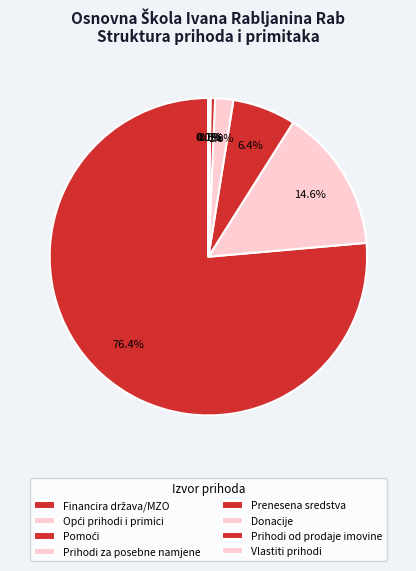

Which has a higher value, Opći prihodi i primici or Vlastiti prihodi?

Opći prihodi i primici